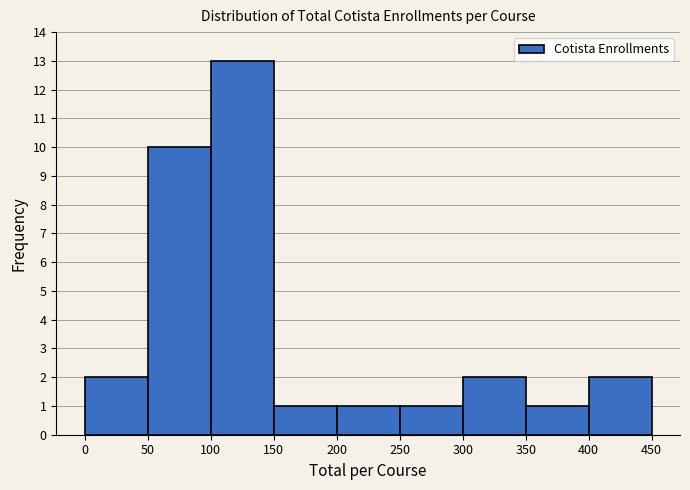

Over which range of the x-axis is the bar tallest?

100 to 150